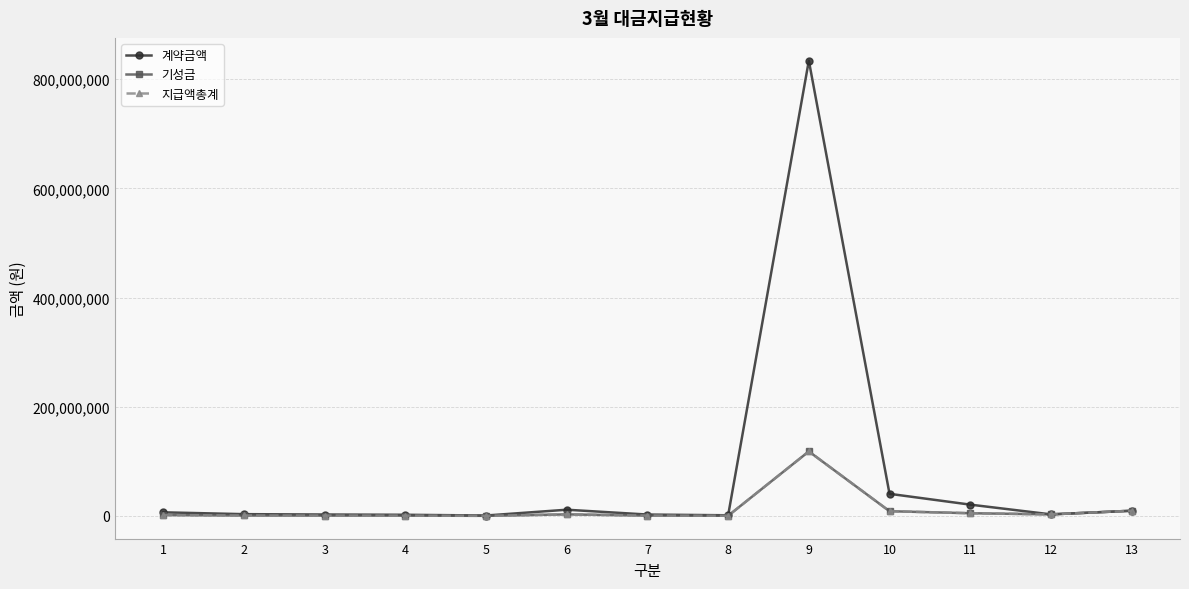

Is this an area chart (filled region under the line)?

No